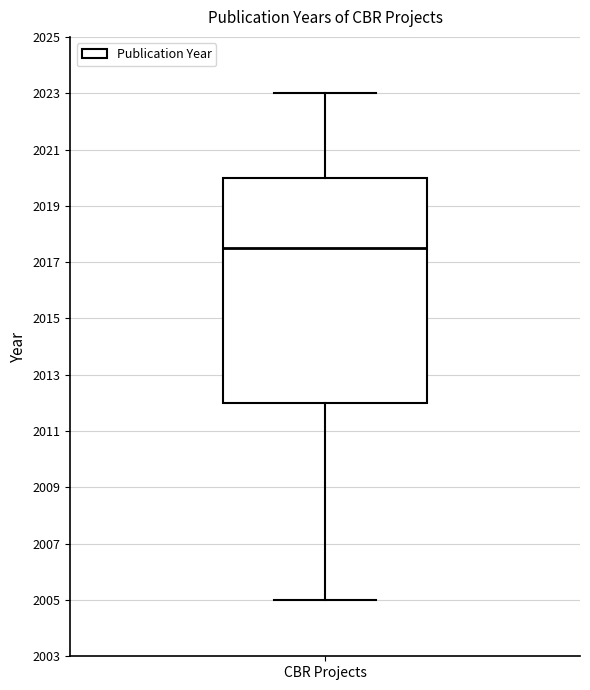

Read this box plot against the y-axis: the position of the median line, the range covered by the box, and the ends of both whiskers. The values are not printed on the chart, so give them approximately, as read against the axis.

median 2017.6, box 2012.0 to 2020.0, whiskers 2005.0 to 2023.0